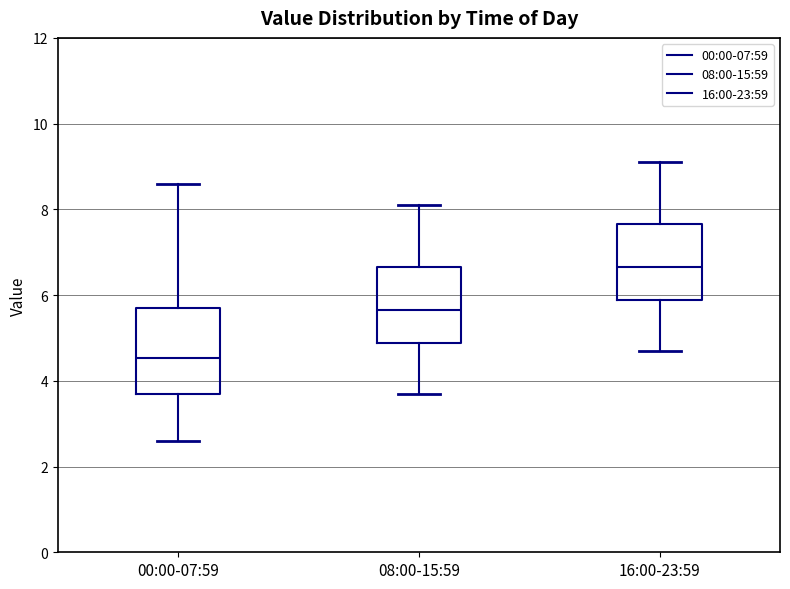

Where is the upper edge of the box for 08:00-15:59 on the y-axis? The values are not printed on the chart, so give them approximately, as read against the axis.

6.6